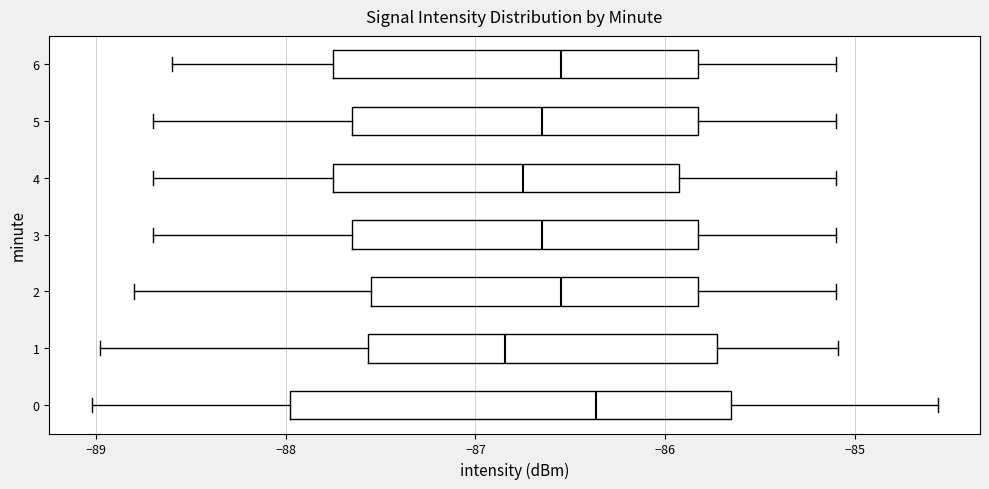

Which box's median line is the furthest to the right?

0